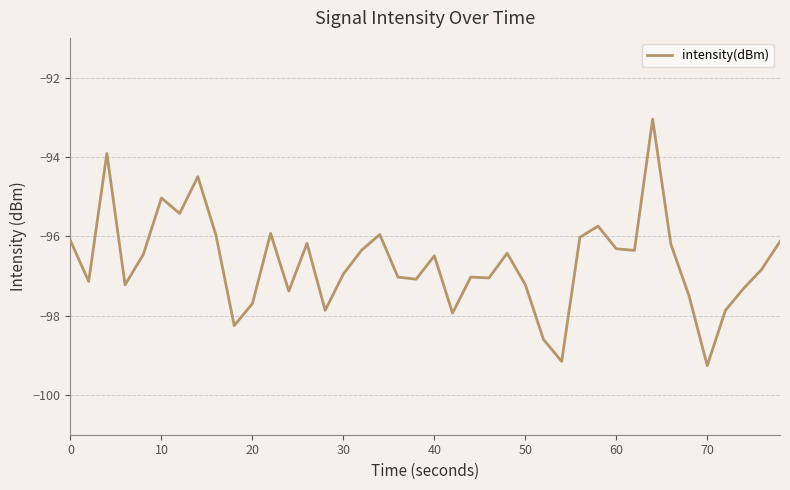

What is the difference between the maximum and minimum values?

6.2